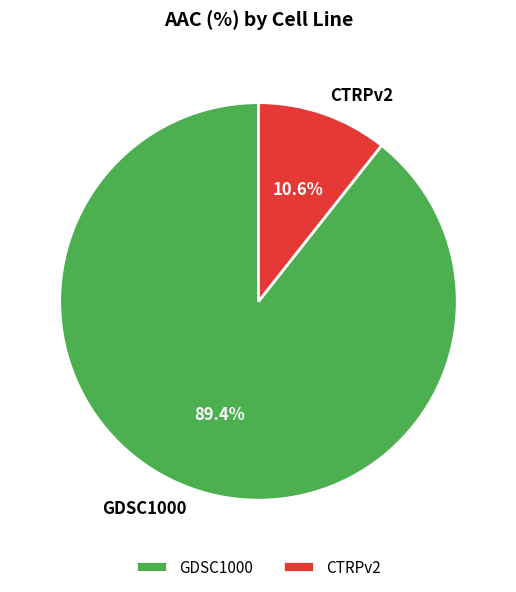

Do CTRPv2 and GDSC1000 together represent more than half of the pie?

Yes